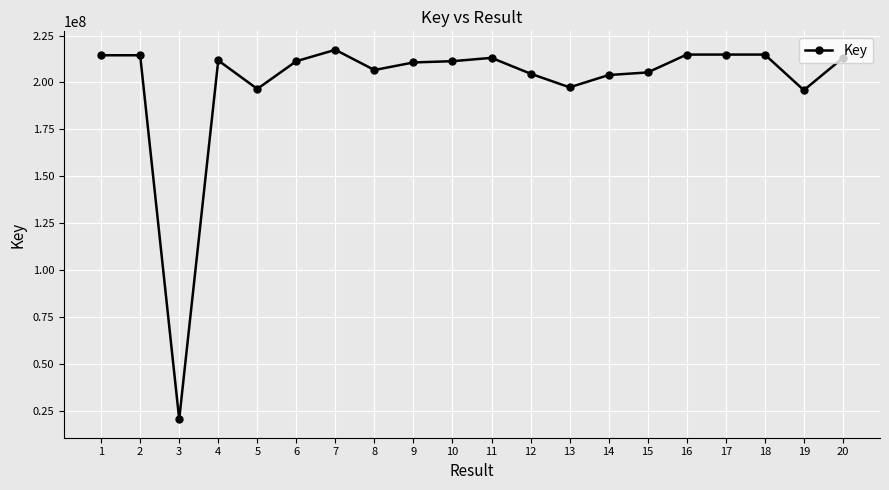

What is the maximum value shown in the chart?

217397304